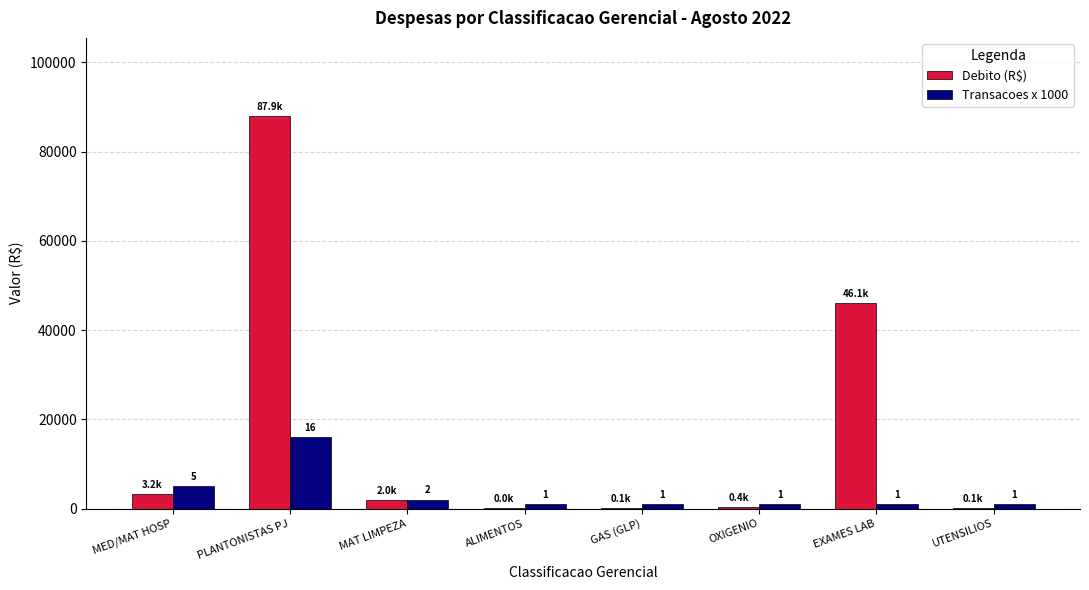

Reading left to right, list all the values displayed in this chart.

Debito (R$): 3218.8	87891.2	1977.7	37.8	120.0	397.7	46102.2	128.8
Transacoes x 1000: 5000.0	16000.0	2000.0	1000.0	1000.0	1000.0	1000.0	1000.0